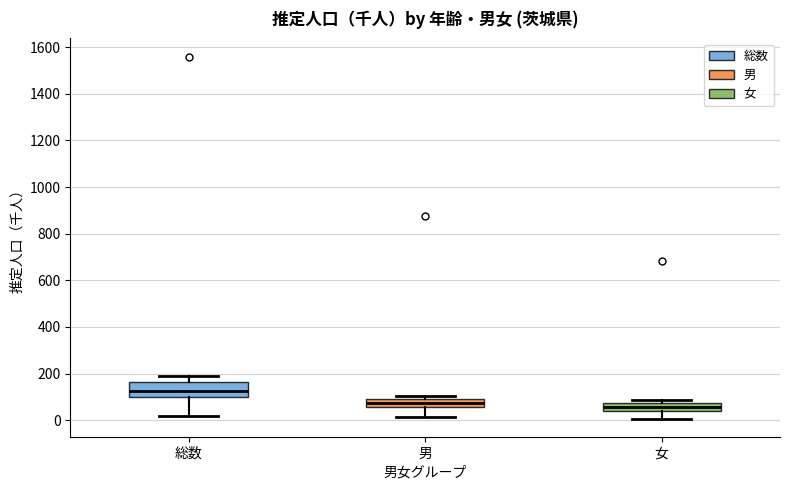

Reading left to right, transcribe this box plot: for each box, give where its median line is, the range the box spans, and where its two whiskers end, as read against the y-axis. The values are not printed on the chart, so give them approximately, as read against the axis.

総数: median 120, box 100 to 160, whiskers 20 to 200
男: median 80 (inside the box), box 60 to 80, whiskers 20 to 100
女: median 60, box 40 to 80, whiskers 0 to 80 (just above the box's upper edge)